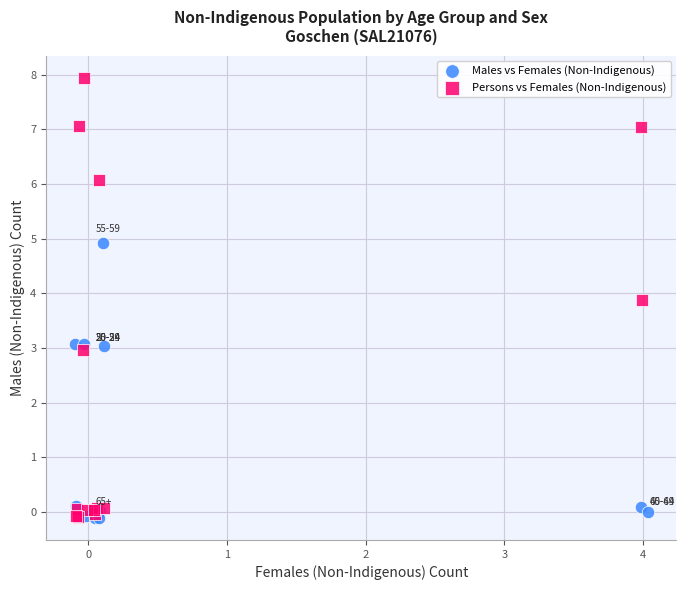

Which series contains the highest Y value?

Persons vs Females (Non-Indigenous)